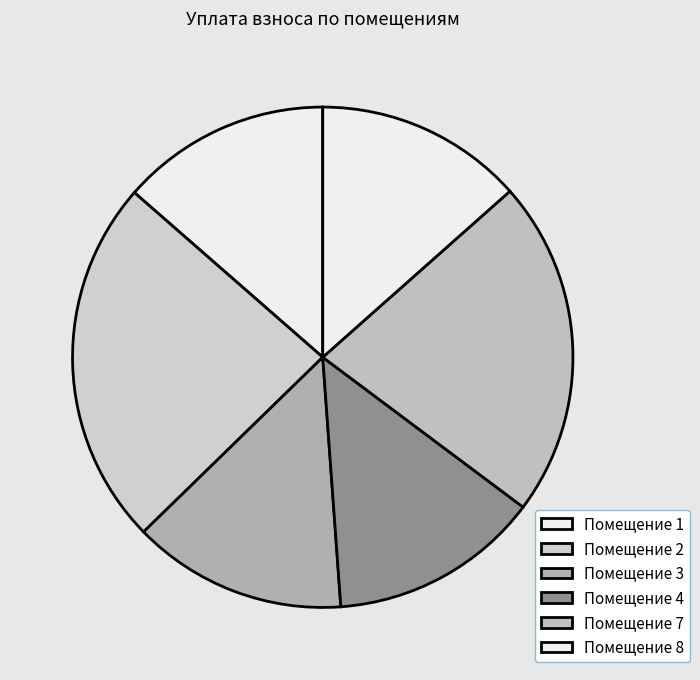

Is there a majority slice in this chart?

No